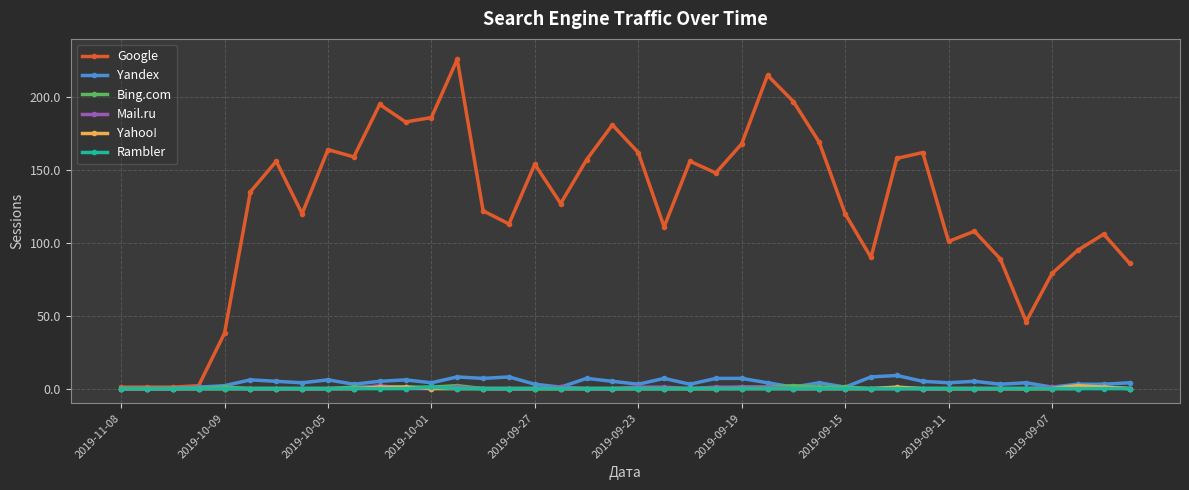

Which series has the largest range (max minus min)?

Google